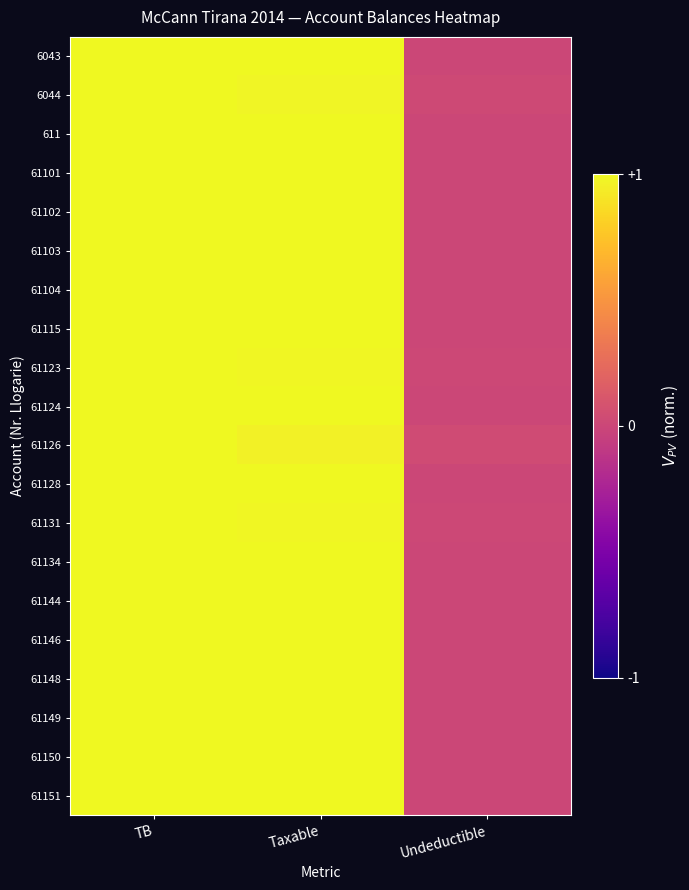

What is the greatest value displayed?

1.0